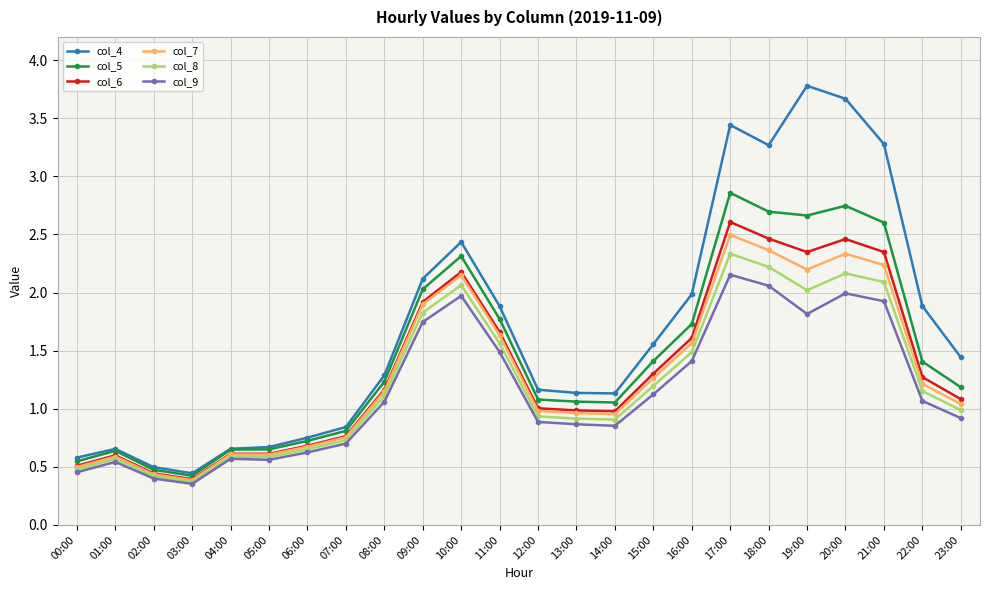

Which series has the largest range (max minus min)?

col_4